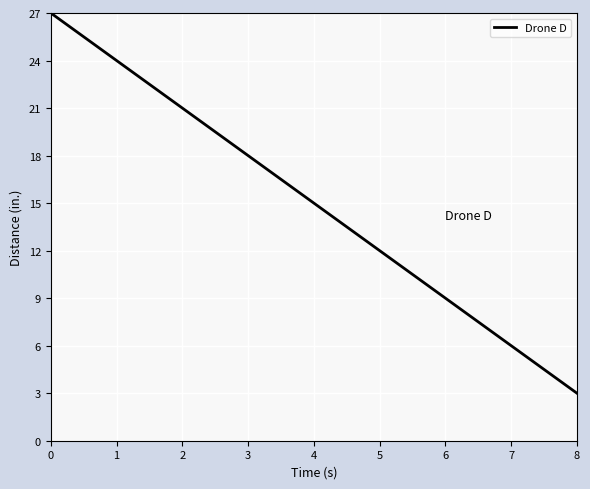

What is the maximum value shown in the chart?

27